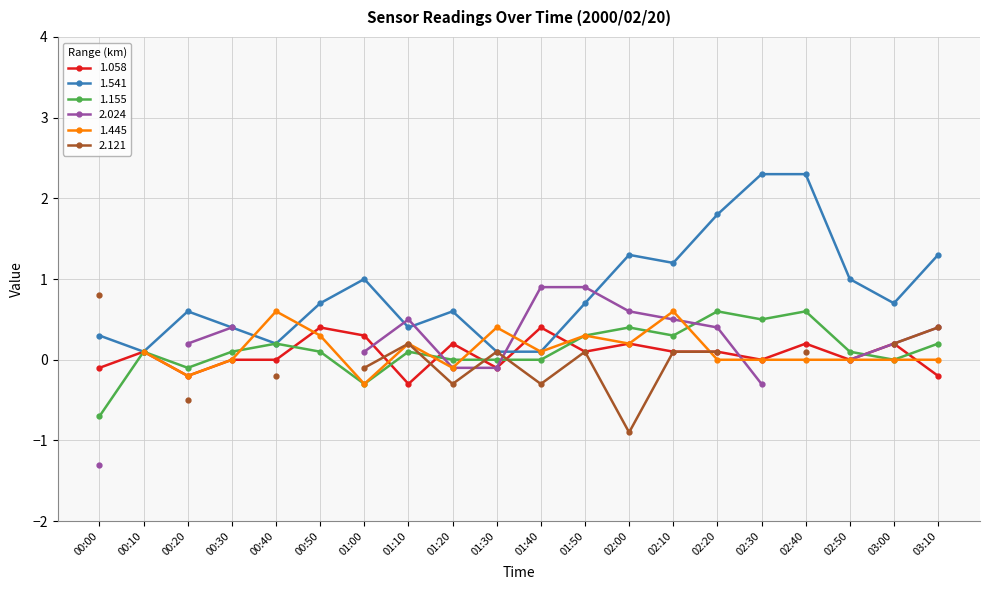

What position from the right is 00:10?

19